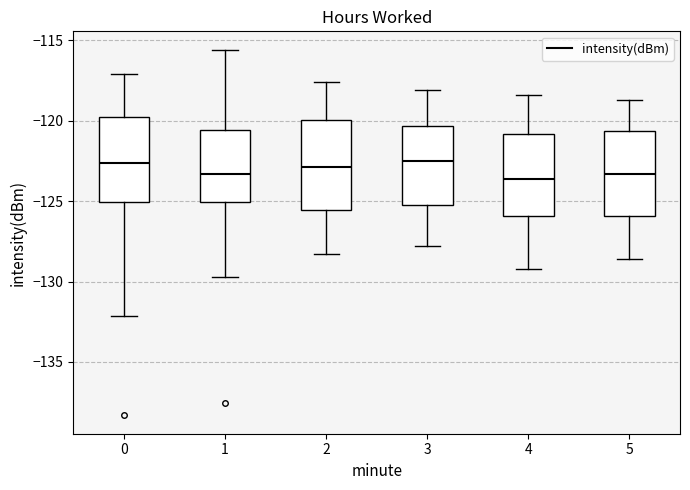

Where does the lower whisker of the box at x = 2 end on the y-axis? The values are not printed on the chart, so give them approximately, as read against the axis.

-128.5